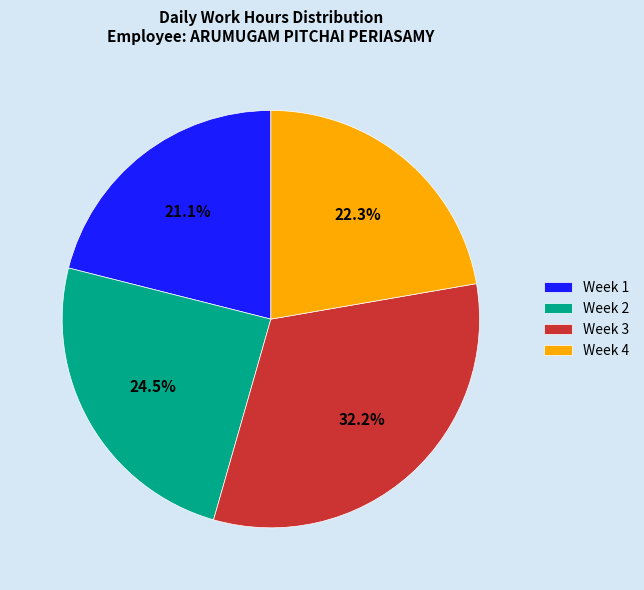

Combined, do Week 2 and Week 1 account for over 50%?

No